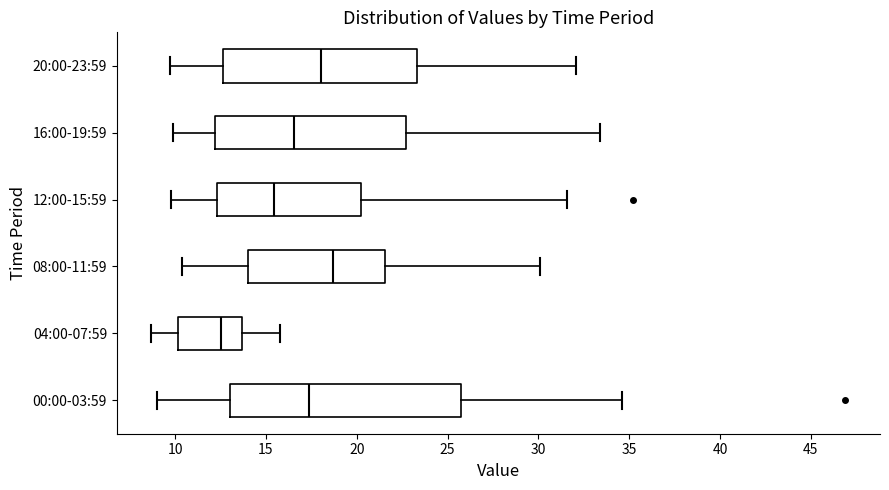

Reading bottom to top, read every box against the x-axis: the position of its median line, the range the box covers, and the ends of its whiskers. The values are not printed on the chart, so give them approximately, as read against the axis.

00:00-03:59: median 17.5, box 13.0 to 26.0, whiskers 9.0 to 34.5
04:00-07:59: median 12.5, box 10.0 to 13.5, whiskers 8.5 to 16.0
08:00-11:59: median 18.5, box 14.0 to 21.5, whiskers 10.5 to 30.0
12:00-15:59: median 15.5, box 12.5 to 20.5, whiskers 10.0 to 31.5
16:00-19:59: median 16.5, box 12.0 to 22.5, whiskers 10.0 to 33.5
20:00-23:59: median 18.0, box 12.5 to 23.5, whiskers 9.5 to 32.0